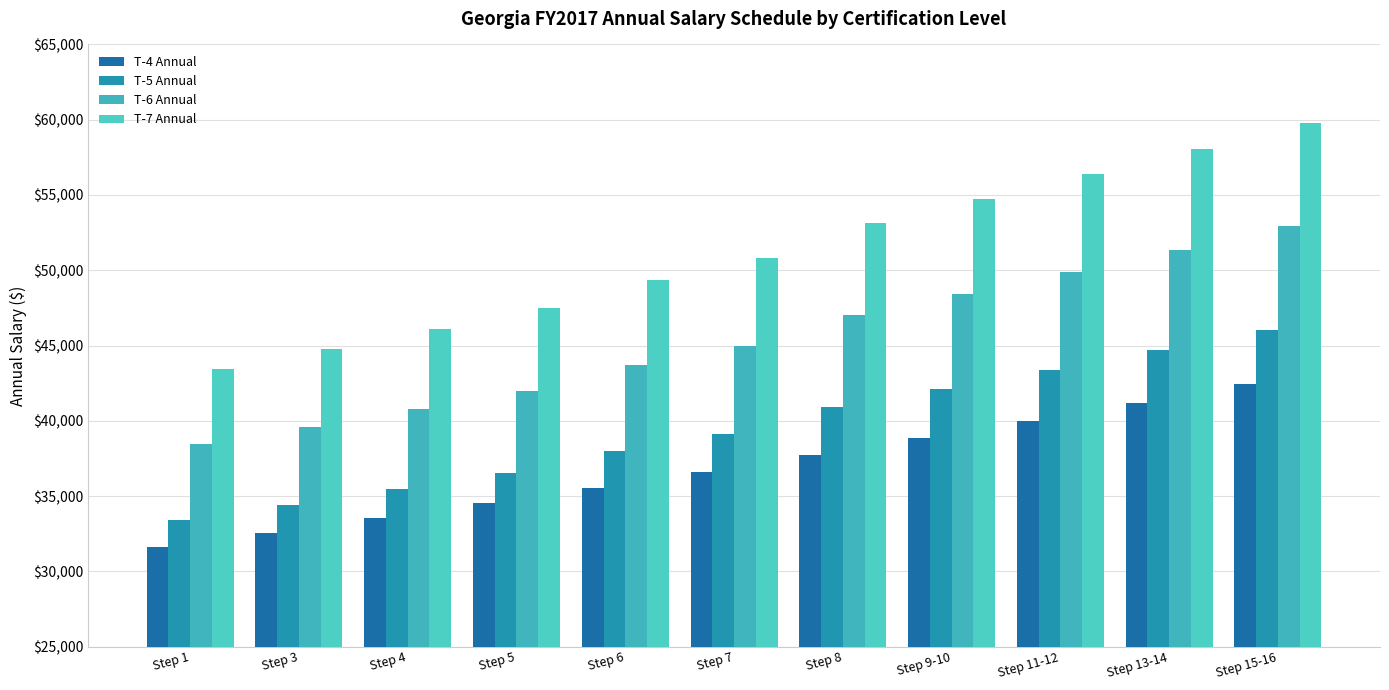

What is the average value of the T-5 Annual series?

39456